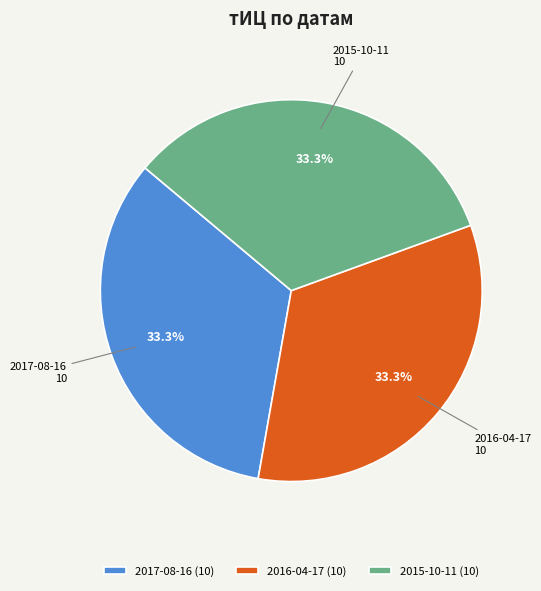

What is the ratio of the value at 2016-04-17 to the value at 2015-10-11?

1.0